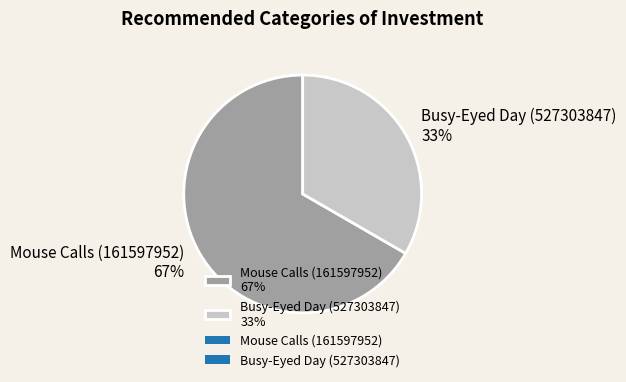

Between Busy-Eyed Day (527303847) 33% and Mouse Calls (161597952) 67%, which is larger?

Mouse Calls (161597952) 67%